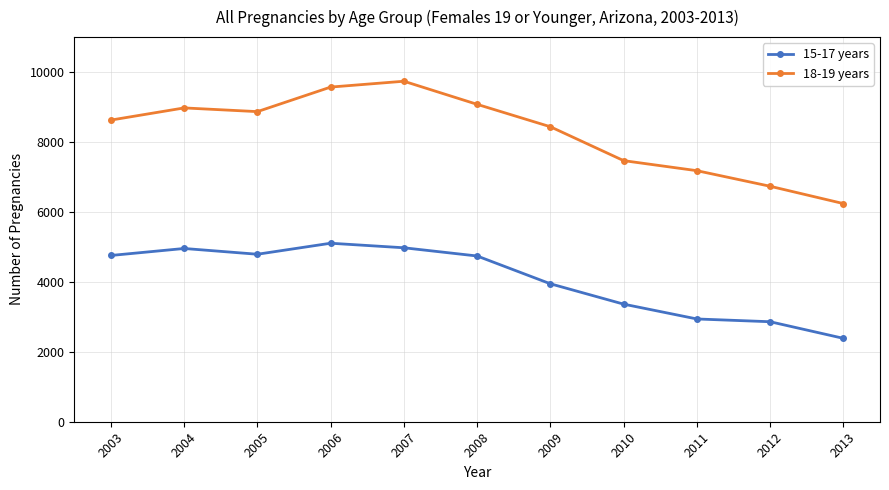

True or false: 15-17 years and 18-19 years intersect in this chart.

False